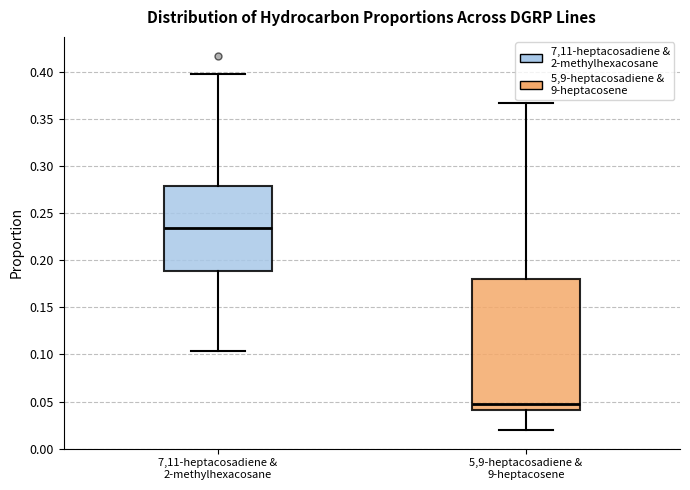

Reading left to right, read every box against the y-axis: the position of its median line, the range the box covers, and the ends of its whiskers. The values are not printed on the chart, so give them approximately, as read against the axis.

7,11-heptacosadiene & 2-methylhexacosane: median 0.235, box 0.190 to 0.280, whiskers 0.105 to 0.400
5,9-heptacosadiene & 9-heptacosene: median 0.050, box 0.040 to 0.180, whiskers 0.020 to 0.370